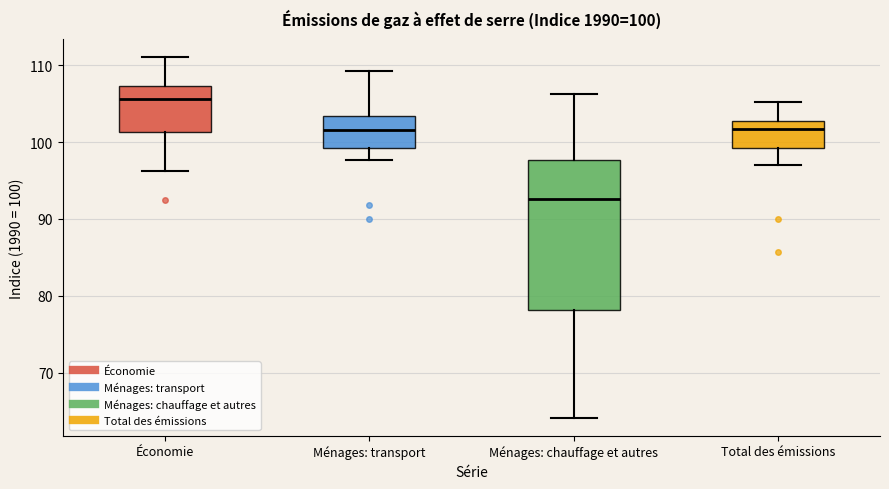

Which box is the tallest, from its lower edge to its upper edge?

Ménages: chauffage et autres